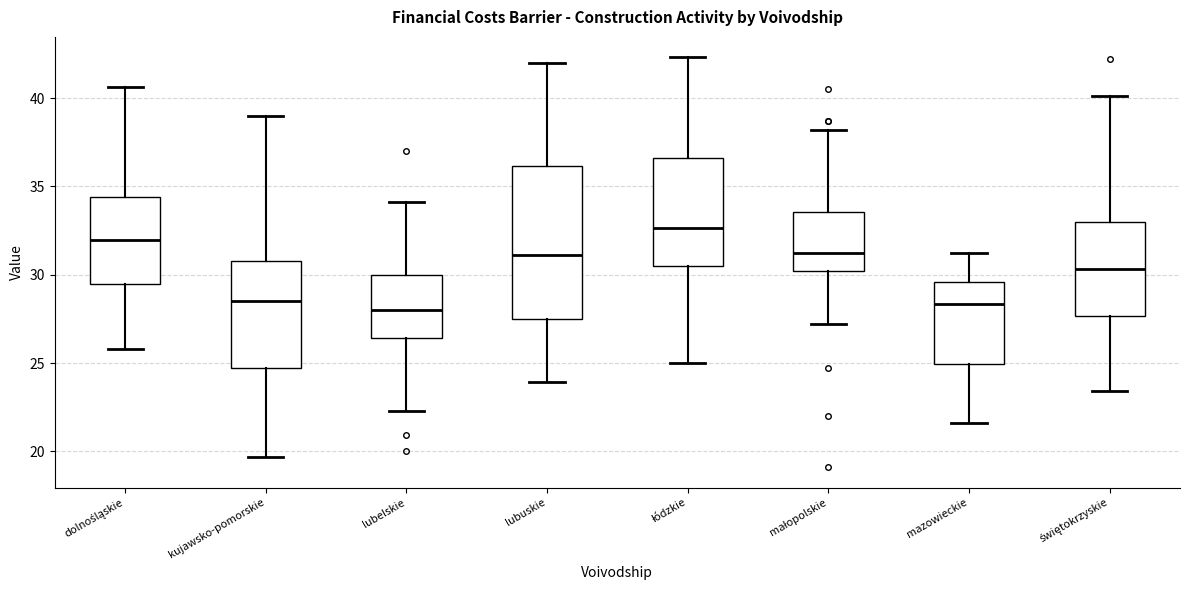

Which box is the tallest, from its lower edge to its upper edge?

lubuskie